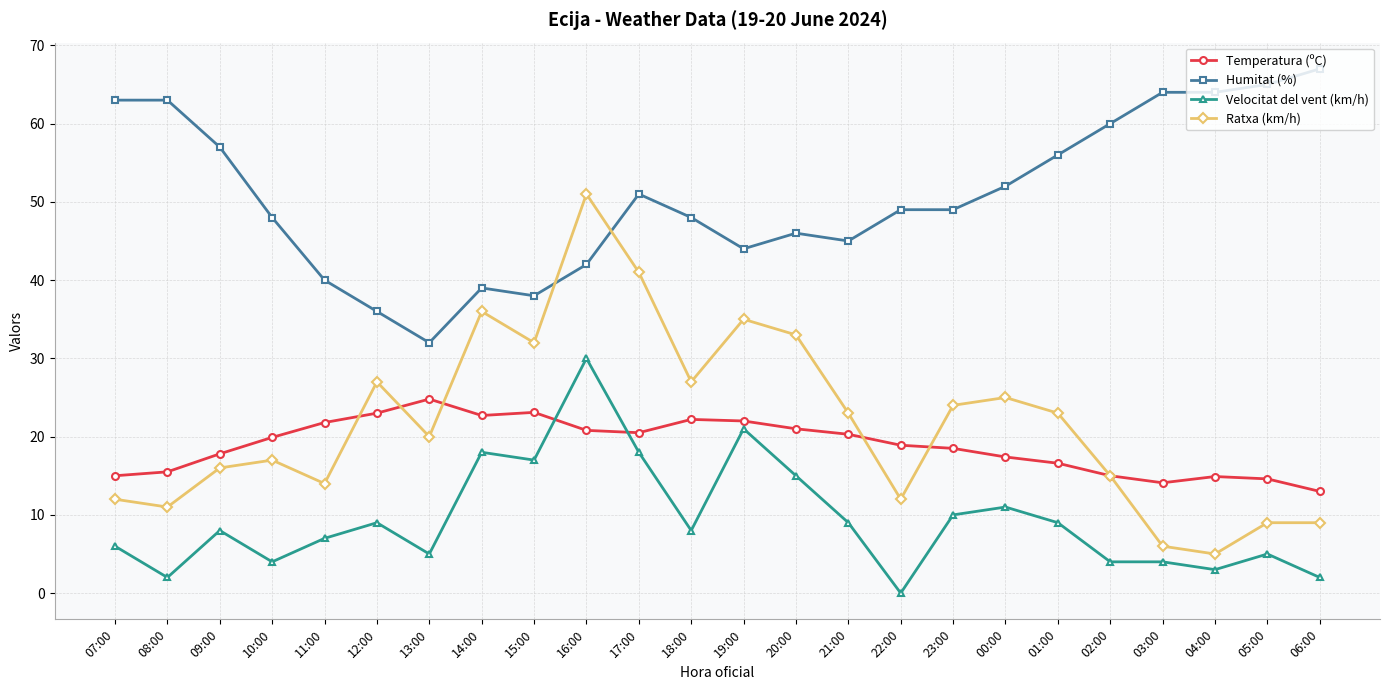

Is the value of Humitat (%) at 15:00 greater than the value of Velocitat del vent (km/h) at 15:00?

Yes